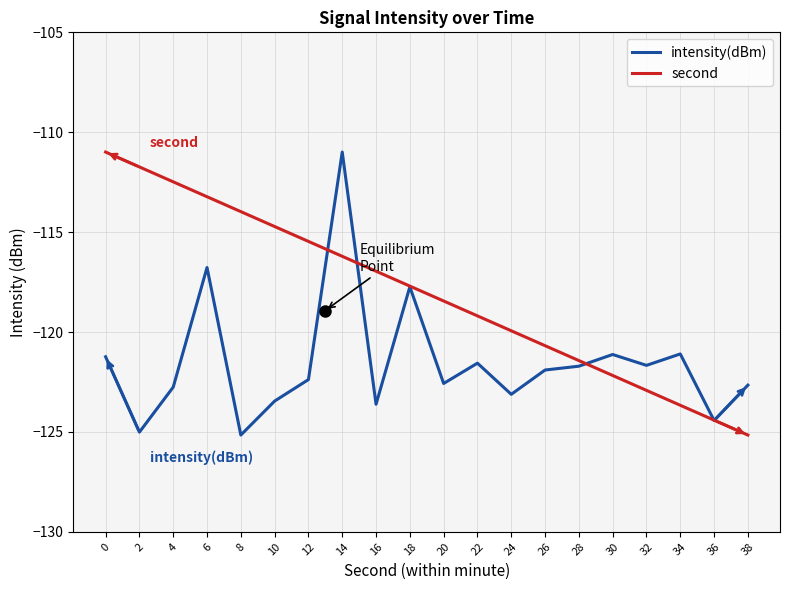

Which series ends up on top after the final intersection of second and intensity(dBm)?

intensity(dBm)